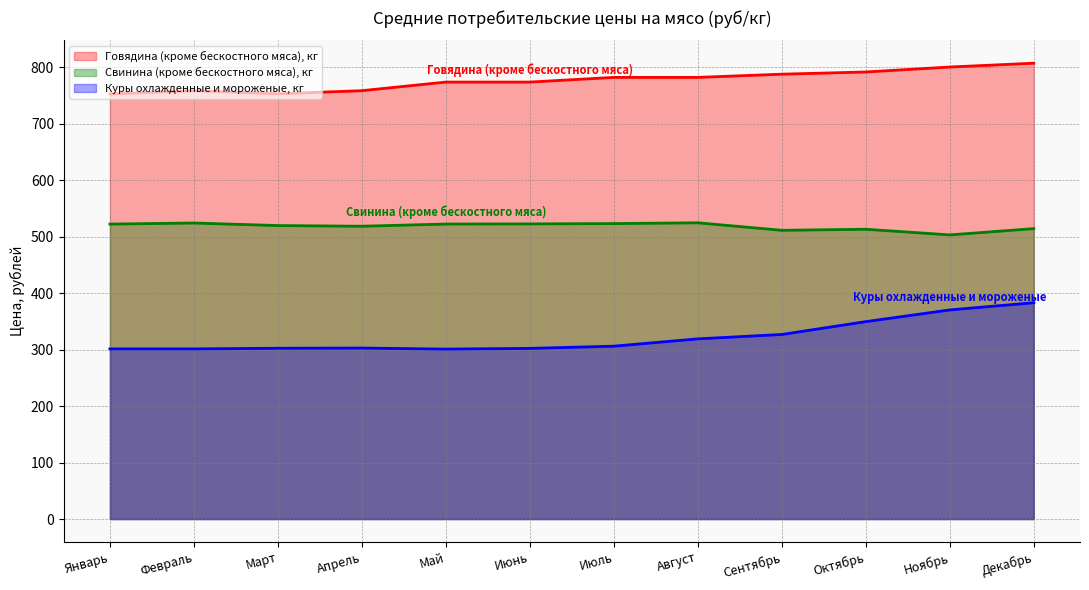

Which series has the largest range (max minus min)?

Куры охлажденные и мороженые, кг